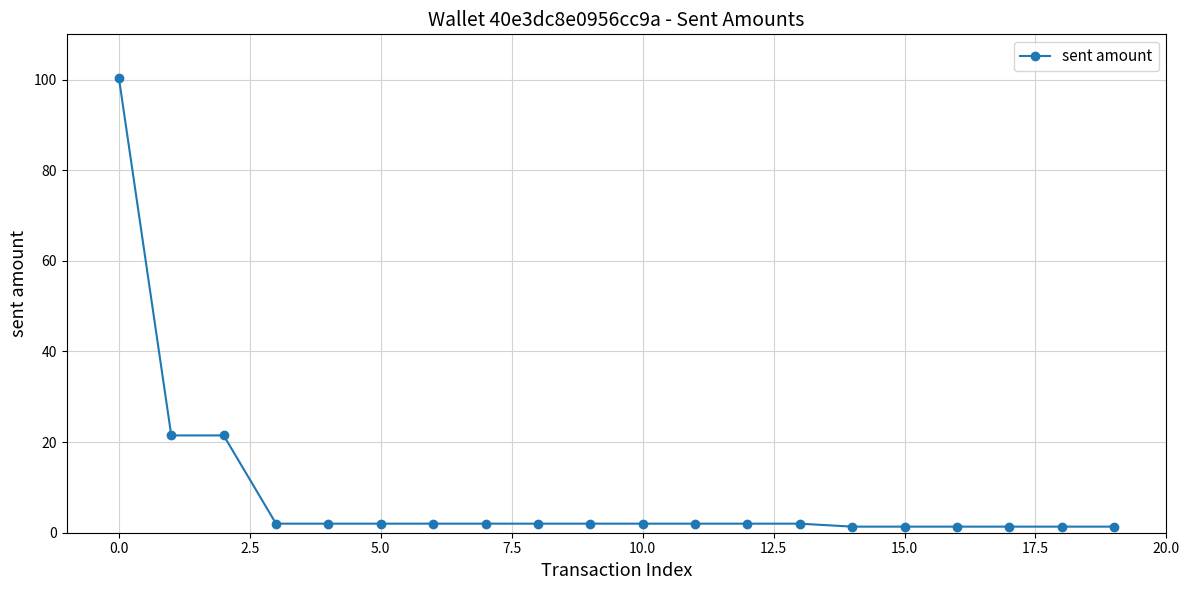

What is the maximum value shown in the chart?

100.4